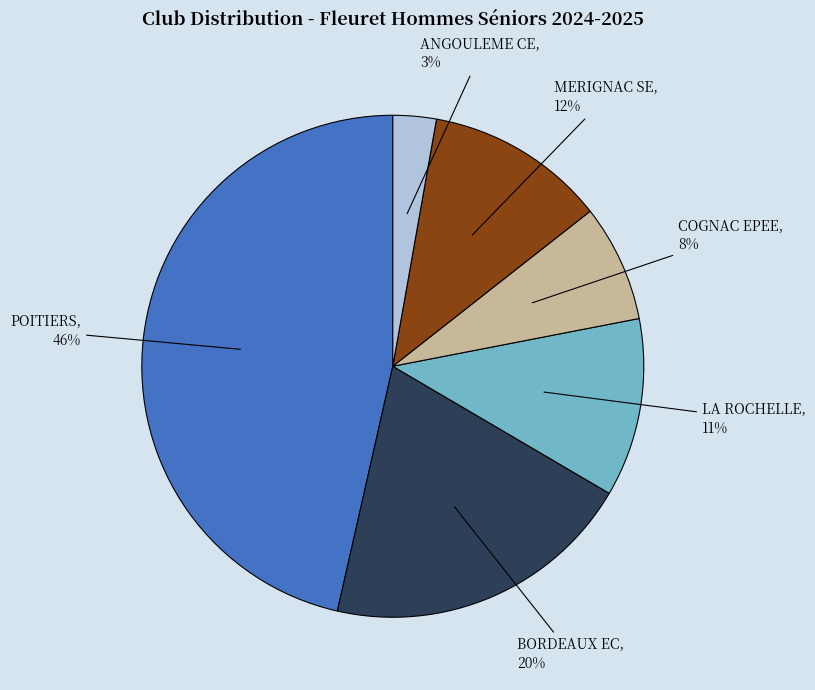

Is there any slice that represents more than half of the pie?

No